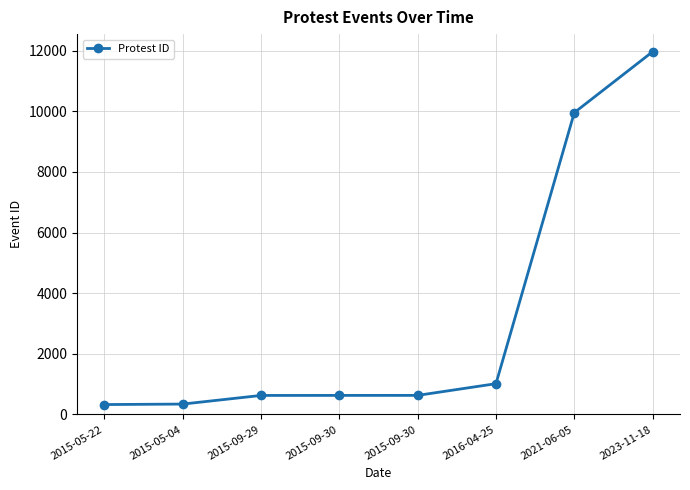

How many lines are shown in the chart?

1